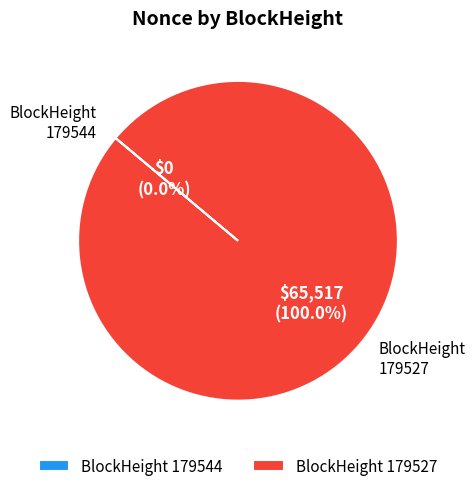

What is the total percentage of 179527 and 179544?

100.0%